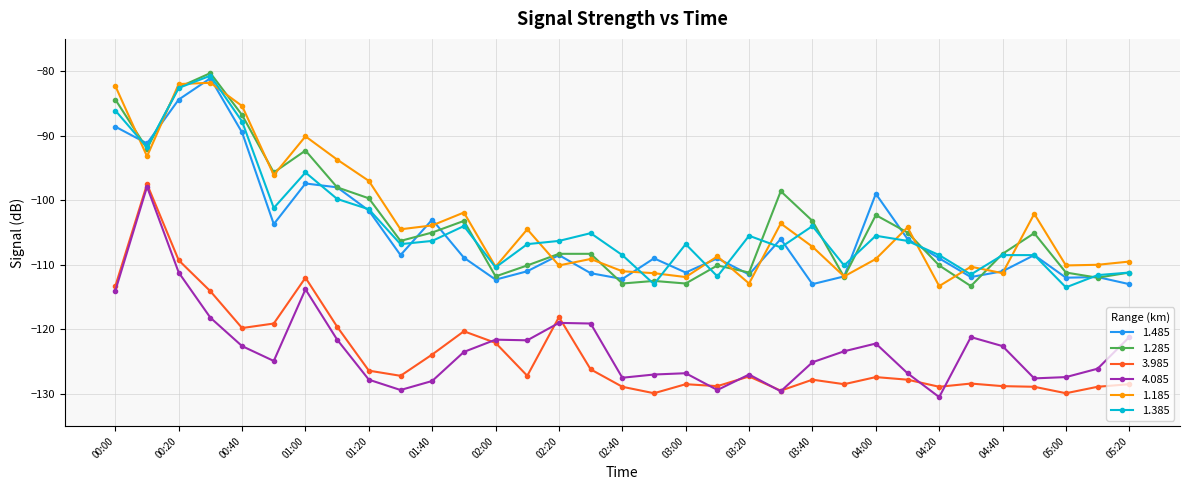

What is the value of the 3.985 point at the 24th from the left?

-128.5